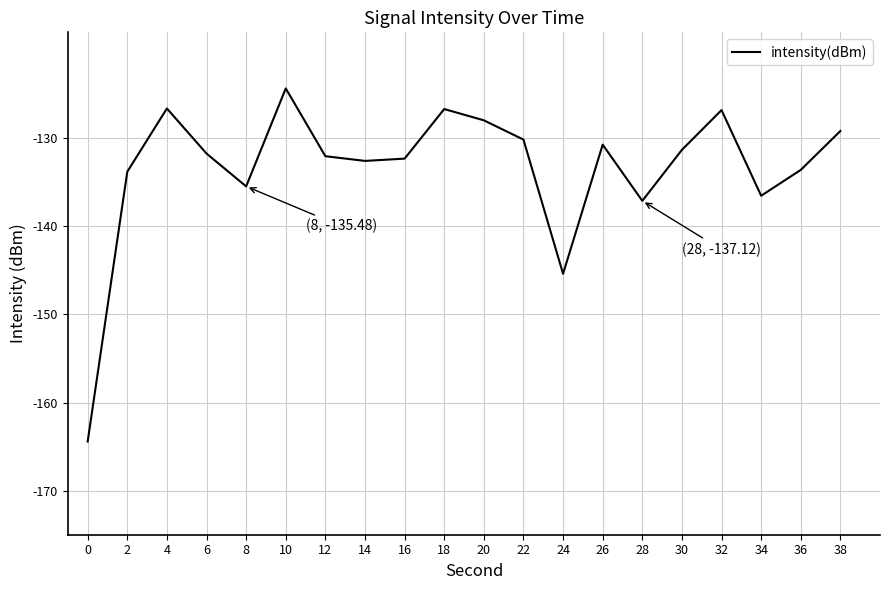

What is the sum of the values at 38 and 34?

-265.7